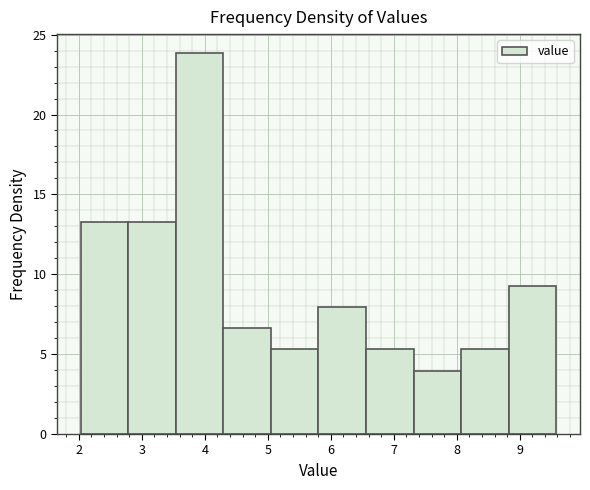

What is the height of the bar covering 3.5 to 4.3 on the x-axis? Neither the bar edges nor the heights are printed on the chart, so give them approximately, as read against the axes.

24.0